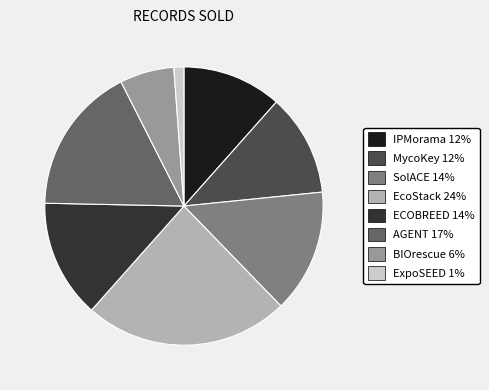

Is it true that BIOrescue is 6% of the pie?

True